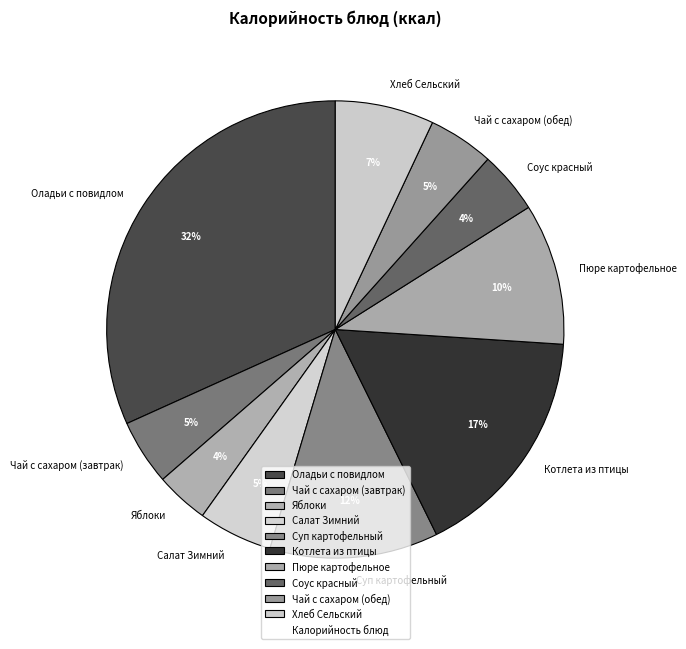

What is the ratio of the value at Оладьи с повидлом to the value at Суп картофельный?

2.7